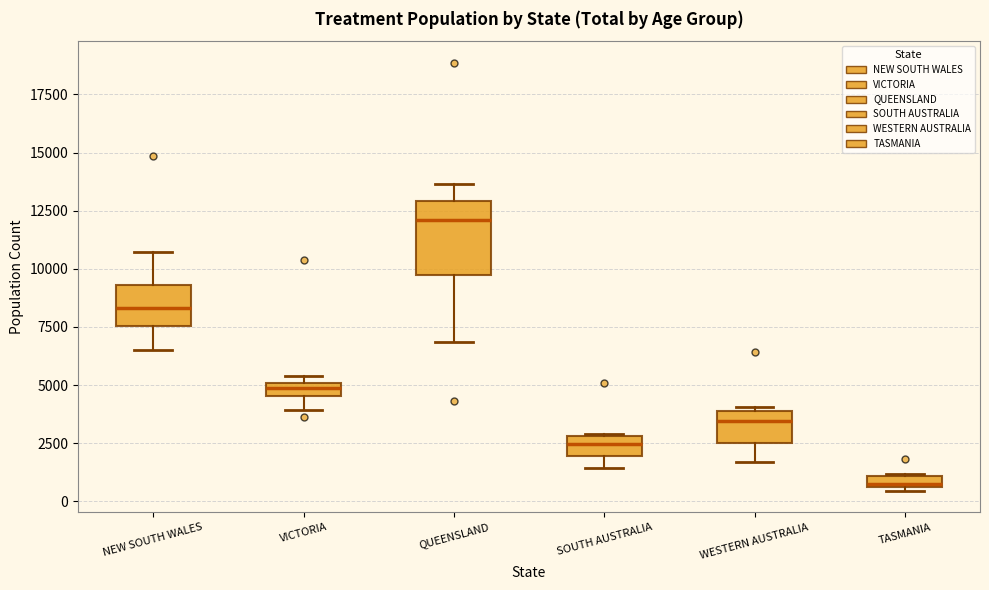

Where does the median line of the box for SOUTH AUSTRALIA sit on the y-axis? The values are not printed on the chart, so give them approximately, as read against the axis.

2500